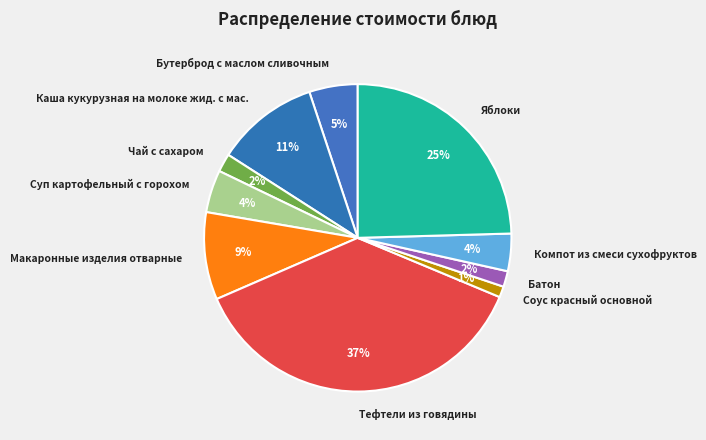

Between Батон and Яблоки, which is larger?

Яблоки